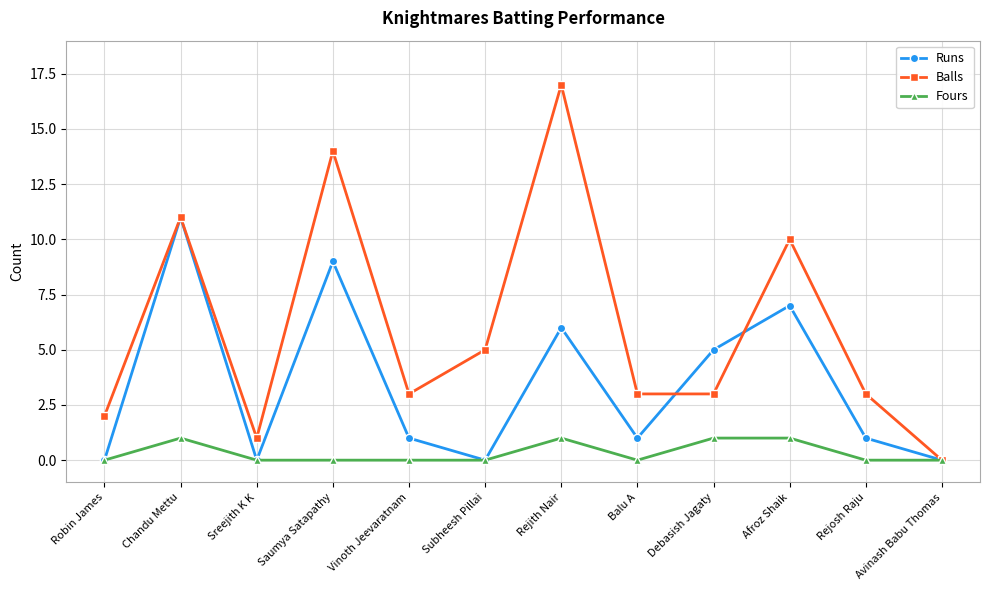

Is this an area chart (filled region under the line)?

No